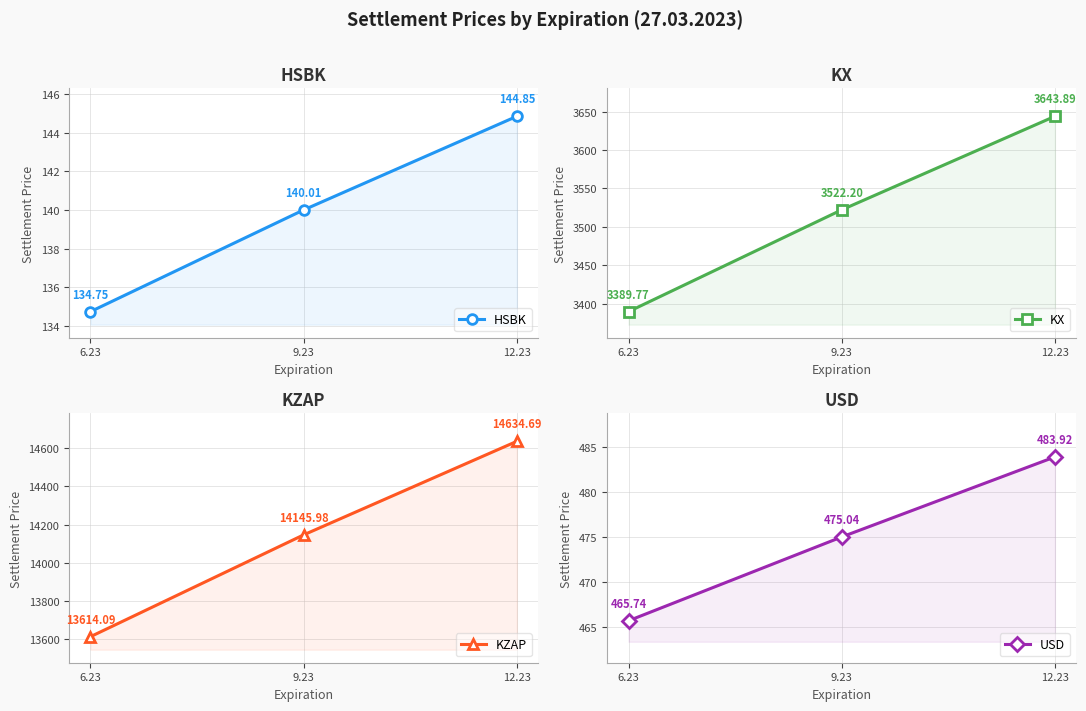

Rank the series at 9.23 from highest to lowest value.

KZAP, KX, USD, HSBK